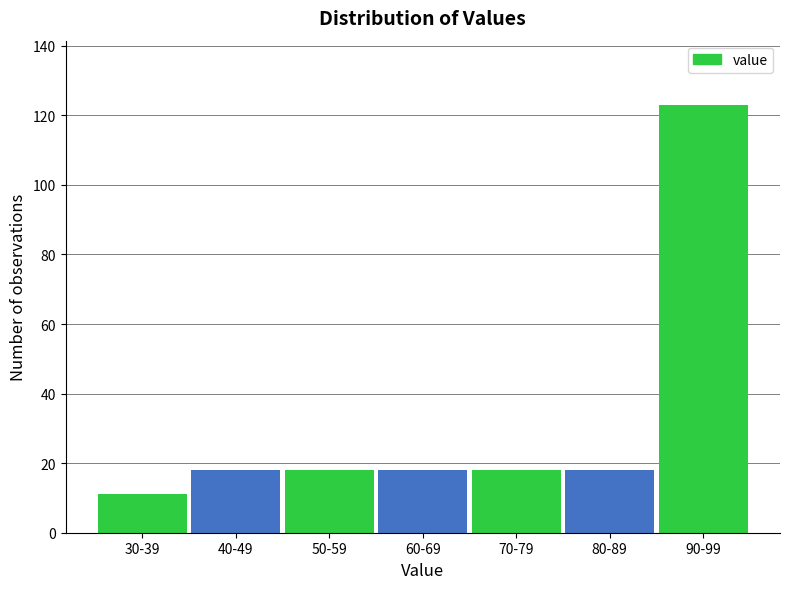

Reading left to right, extract all data points from this chart.

30-39=11	40-49=18	50-59=18	60-69=18	70-79=18	80-89=18	90-99=123